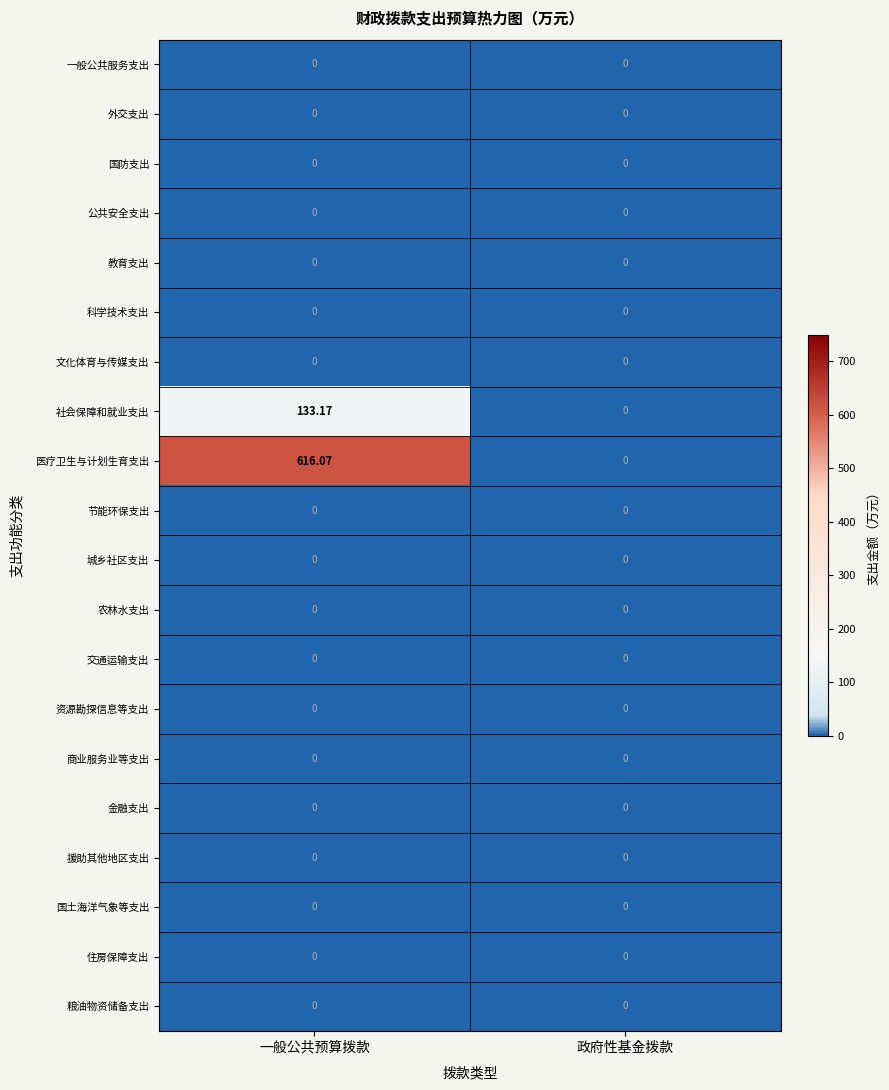

List the labels in order of 社会保障和就业支出 value, largest first.

一般公共预算拨款, 政府性基金拨款